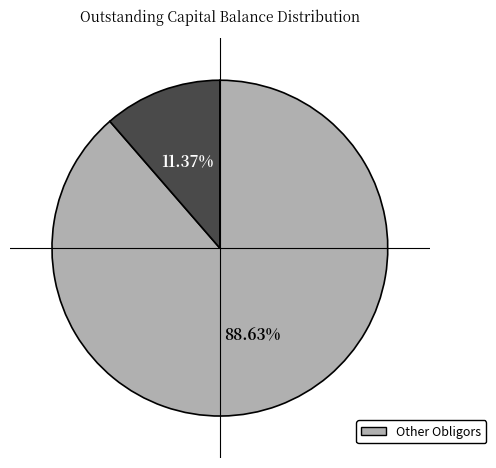

Is there a majority slice in this chart?

Yes